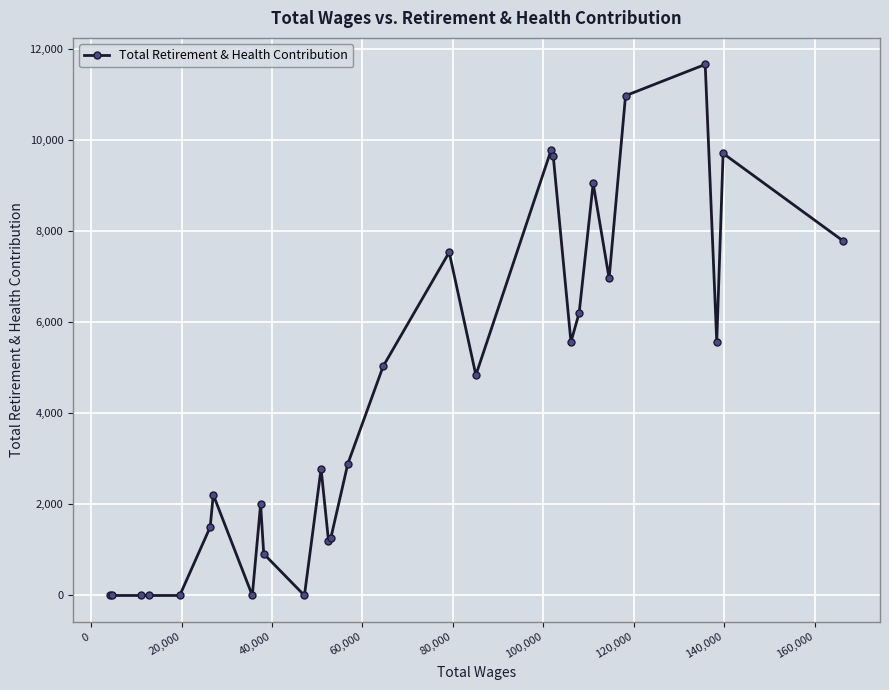

How many distinct data groups are displayed?

1